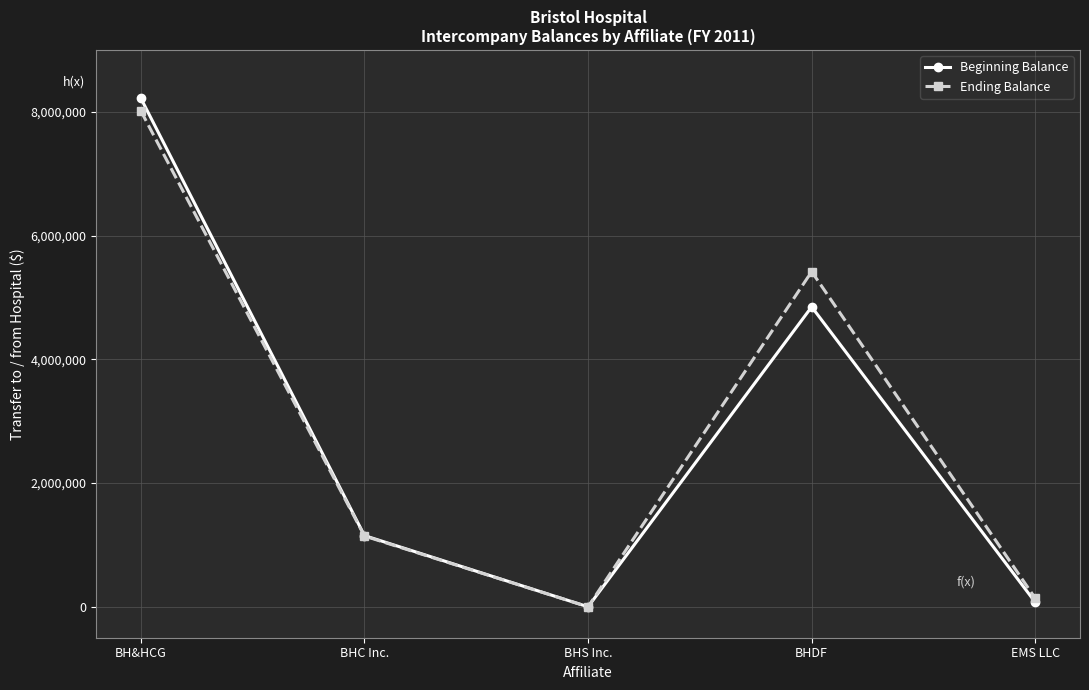

At how many categories does at least one series exceed 4007354?

2